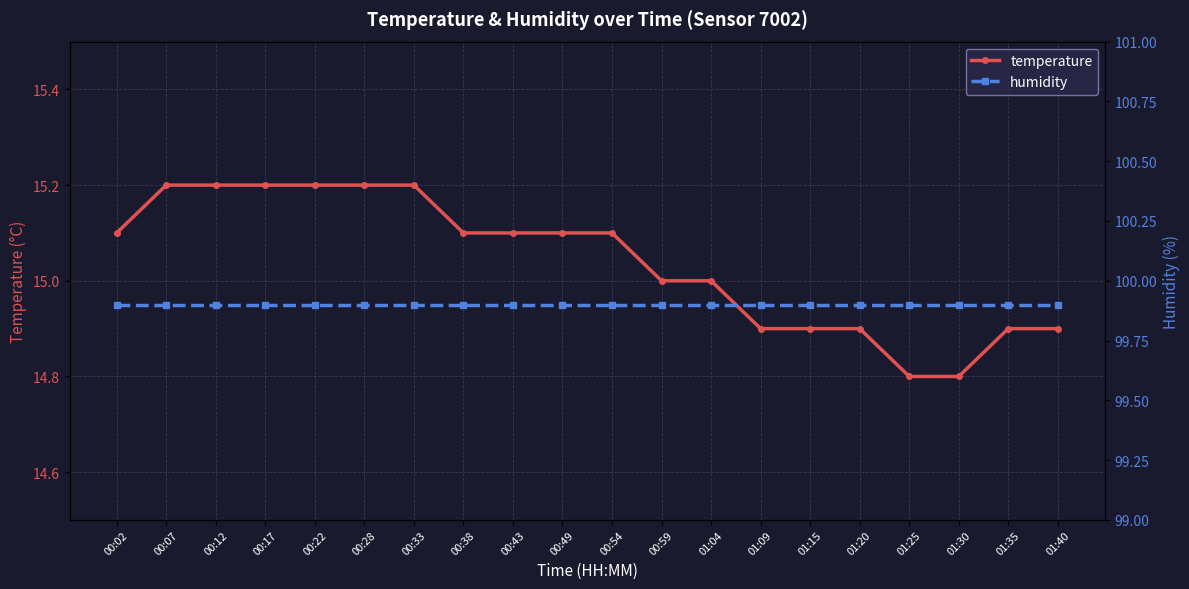

List the labels in order of temperature value, largest first.

00:07, 00:12, 00:17, 00:22, 00:28, 00:33, 00:02, 00:38, 00:43, 00:49, 00:54, 00:59, 01:04, 01:09, 01:15, 01:20, 01:35, 01:40, 01:25, 01:30